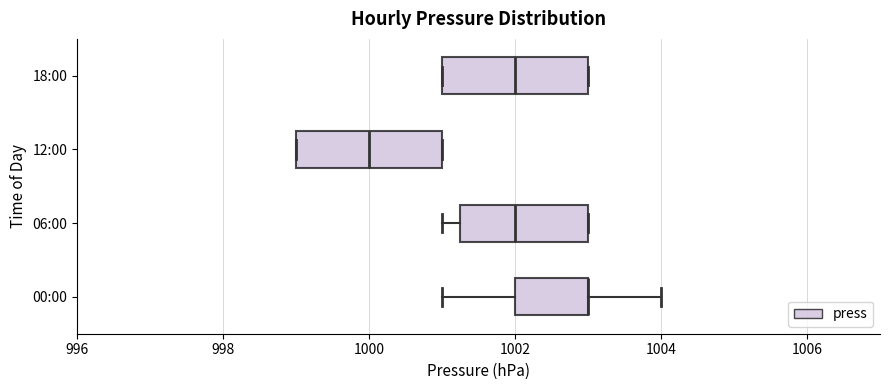

Reading bottom to top, transcribe this box plot: for each box, give where its median line is, the range the box spans, and where its two whiskers end, as read against the x-axis. The values are not printed on the chart, so give them approximately, as read against the axis.

00:00: median 1003.0 (drawn on the box's right edge), box 1002.0 to 1003.0, whiskers 1001.0 to 1004.0
06:00: median 1002.0, box 1001.2 to 1003.0, whiskers 1001.0 to 1003.0
12:00: median 1000.0, box 999.0 to 1001.0, whiskers 999.0 to 1001.0
18:00: median 1002.0, box 1001.0 to 1003.0, whiskers 1001.0 to 1003.0